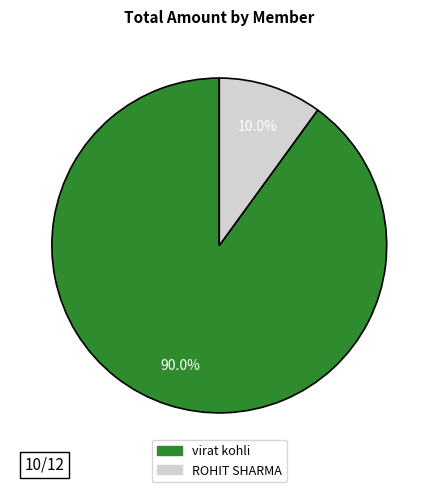

Rank the categories by value from lowest to highest.

ROHIT SHARMA, virat kohli